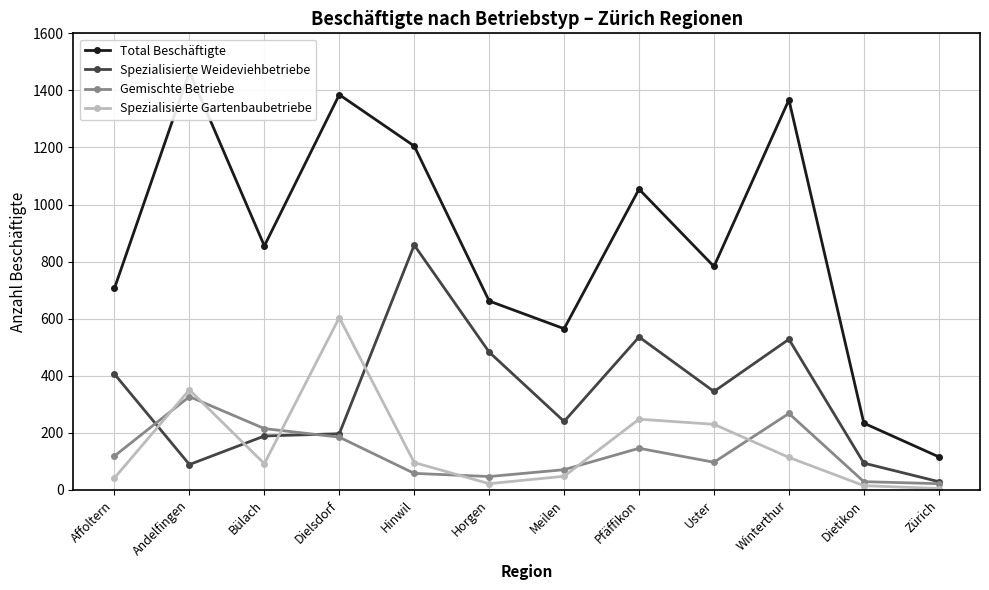

Which category has the highest value in the Total Beschäftigte series?

Andelfingen